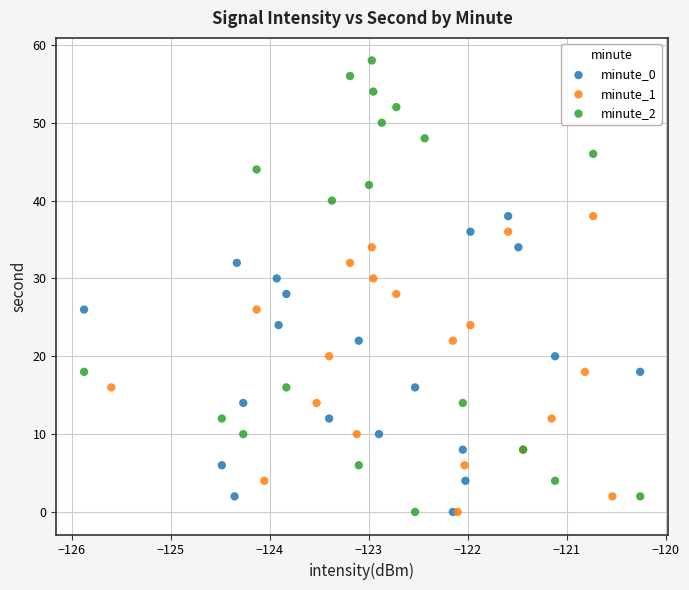

Which series has the widest spread of Y values?

minute_2